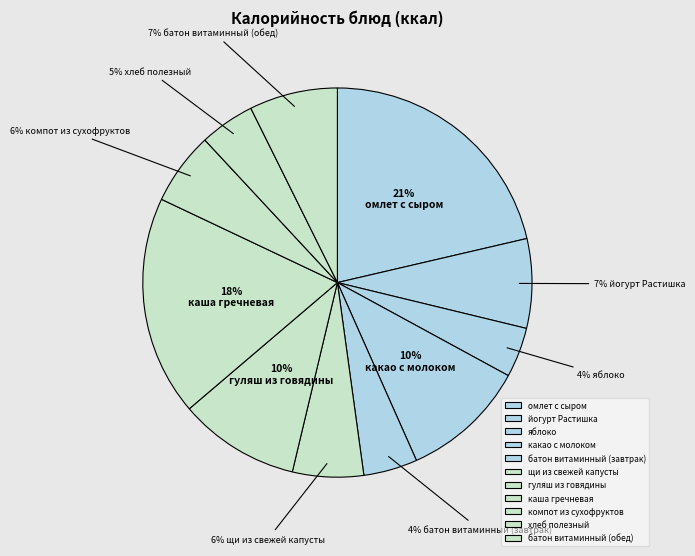

True or false: яблоко accounts for 1% of the total.

False